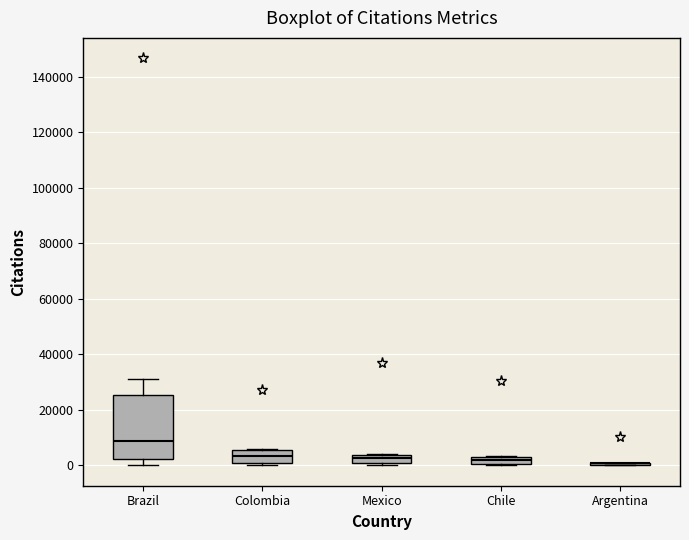

Where is the upper edge of the box for Chile on the y-axis? The values are not printed on the chart, so give them approximately, as read against the axis.

4000